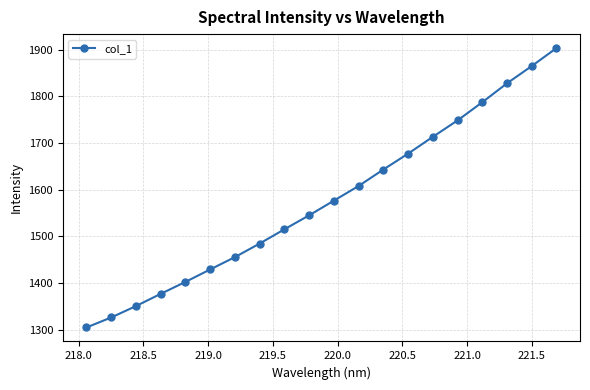

What is the average value?

1577.0